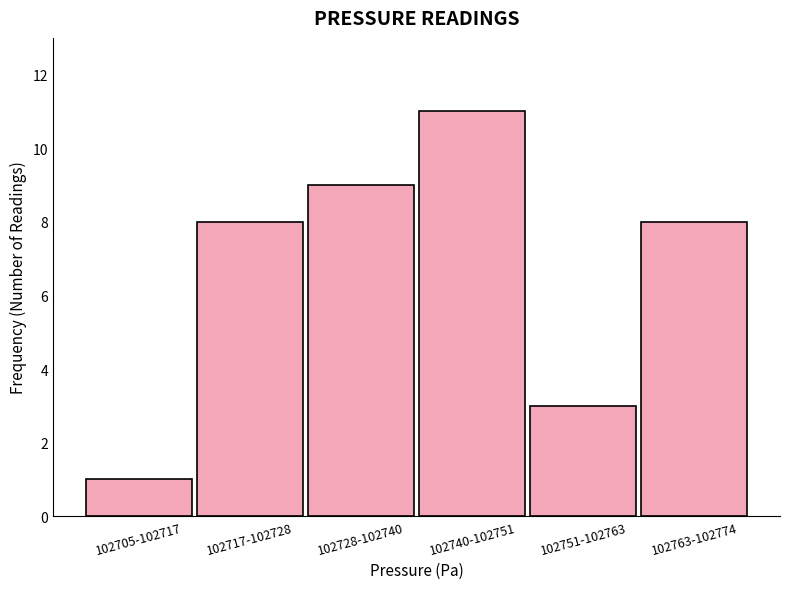

Reading left to right, extract all data points from this chart.

102705-102717=1	102717-102728=8	102728-102740=9	102740-102751=11	102751-102763=3	102763-102774=8